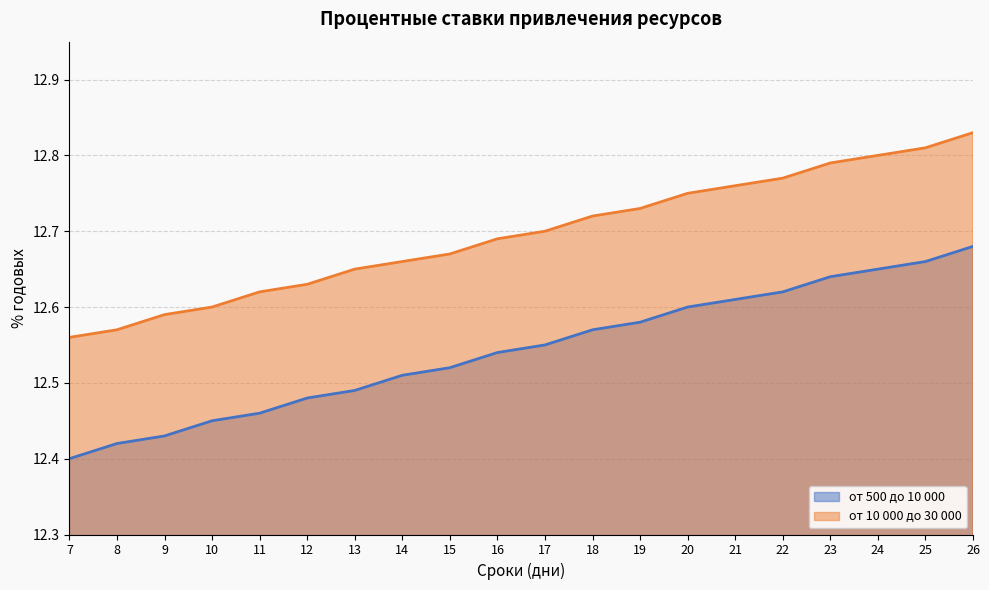

True or false: от 500 до 10 000 has a value of 8.5 at 9.

False